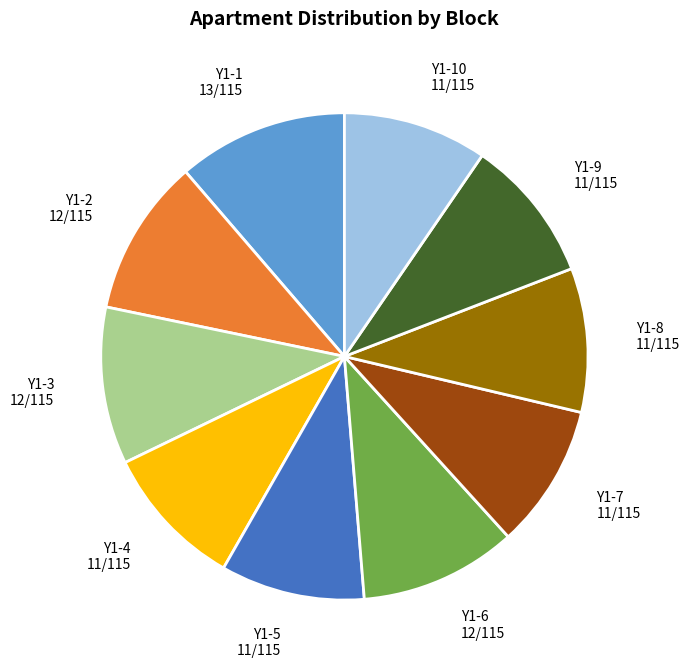

Approximately how many times larger is the value at Y1-6 compared to Y1-5?

1.1